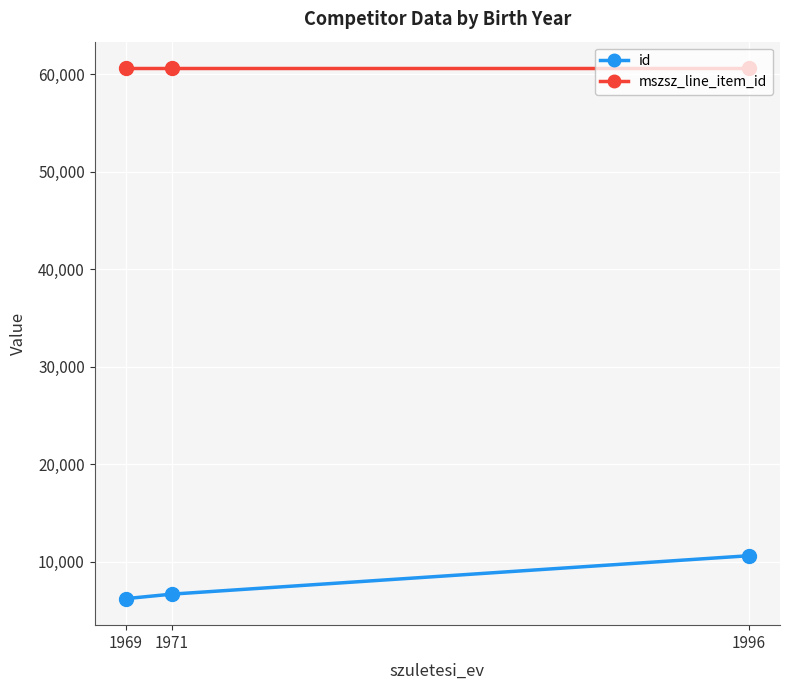

Where is id nearest to the value 8397?

1971